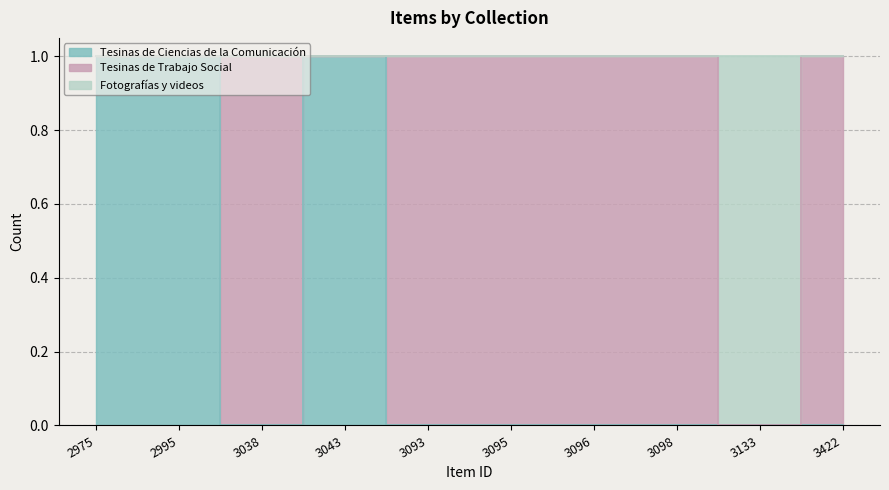

Where is Tesinas de Ciencias de la Comunicación nearest to the value 0?

3038